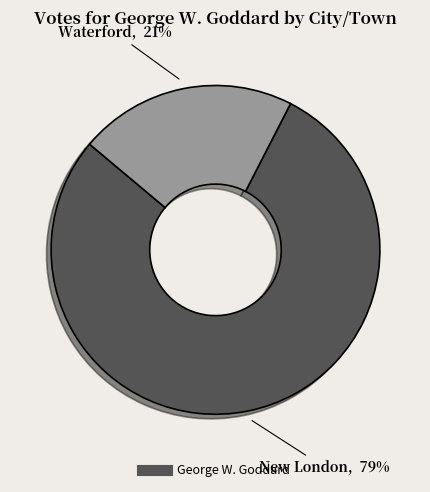

How many segments does this pie chart have?

2